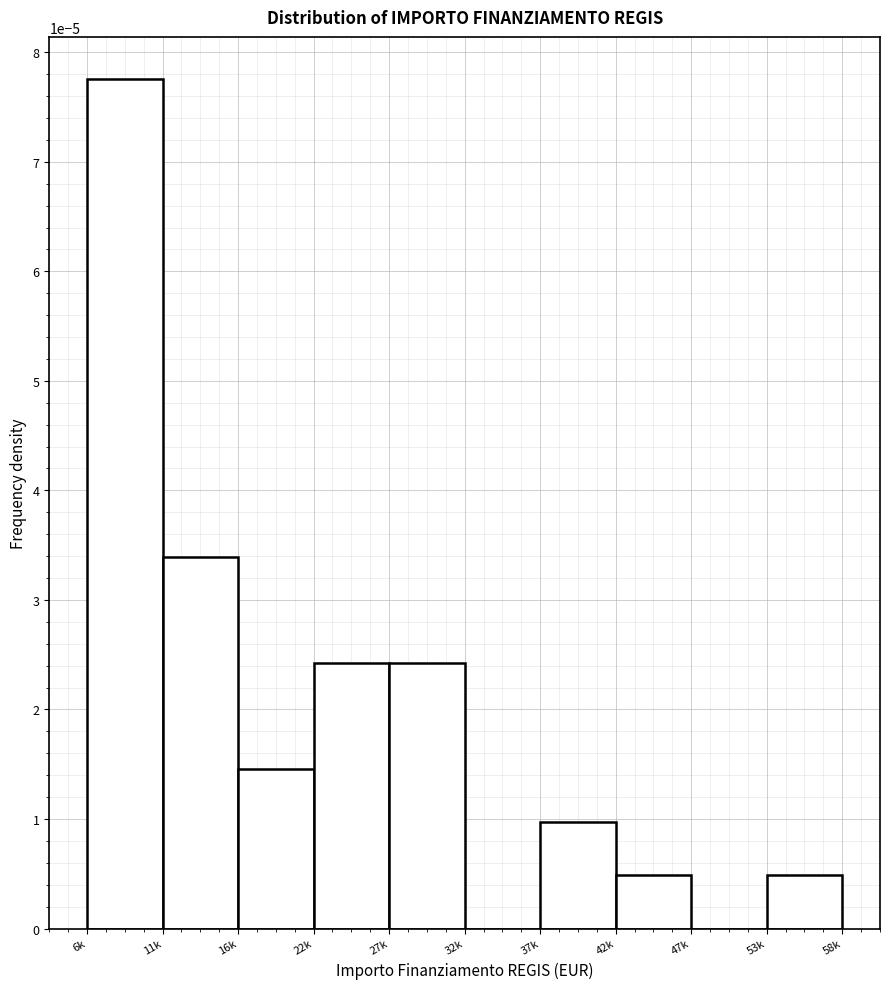

At which category does the chart reach its peak across all series?

6k